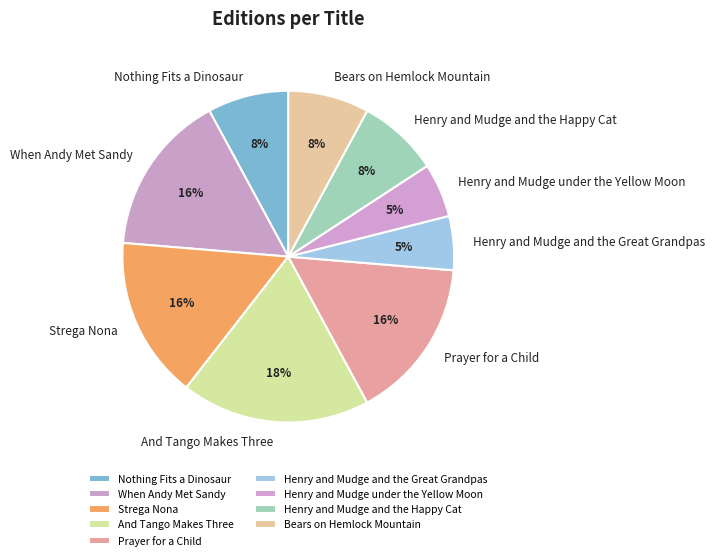

To the nearest percent, what percentage of the pie is And Tango Makes Three?

18%